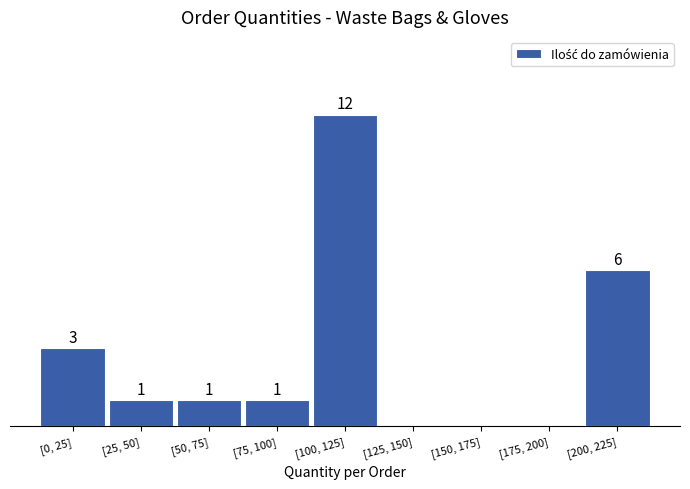

Which label corresponds to the largest value in the chart?

[100, 125]